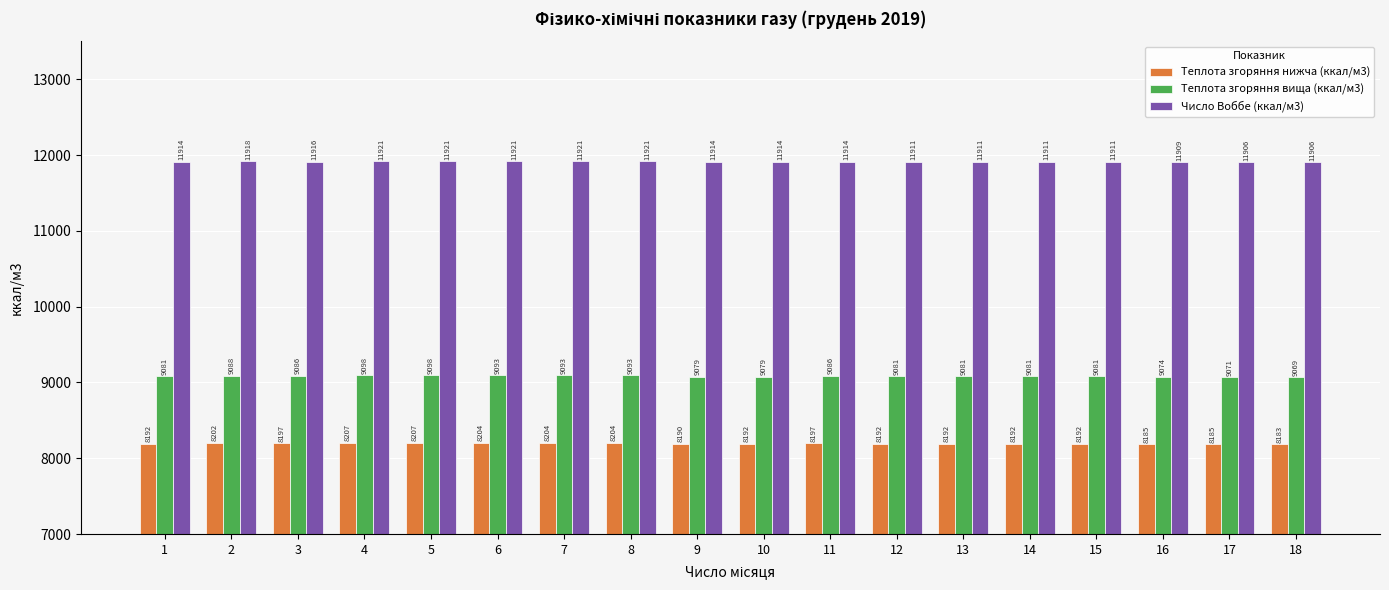

List the series in order of their overall mean, lowest first.

Теплота згоряння нижча (ккал/м3), Теплота згоряння вища (ккал/м3), Число Воббе (ккал/м3)